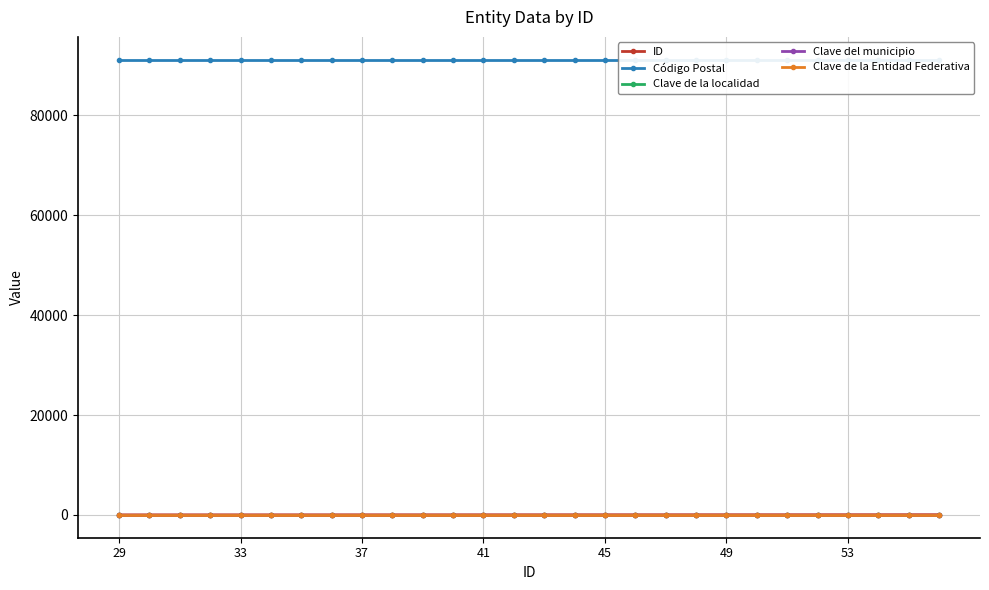

Reading right to left, extract all data points from this chart.

ID: 56	55	54	53	52	51	50	49	48	47	46	45	44	43	42	41	40	39	38	37	36	35	34	33	32	31	30	29
Código Postal: 91170	91170	91170	91170	91170	91170	91170	91170	91170	91170	91170	91170	91170	91170	91170	91170	91170	91170	91170	91170	91170	91170	91170	91170	91170	91170	91170	91170
Clave de la localidad: 1	1	1	1	1	1	1	1	1	1	1	1	1	1	1	1	1	1	1	1	1	1	1	1	1	1	1	1
Clave del municipio: 87	87	87	87	87	87	87	87	87	87	87	87	87	87	87	87	87	87	87	87	87	87	87	87	87	87	87	87
Clave de la Entidad Federativa: 30	30	30	30	30	30	30	30	30	30	30	30	30	30	30	30	30	30	30	30	30	30	30	30	30	30	30	30